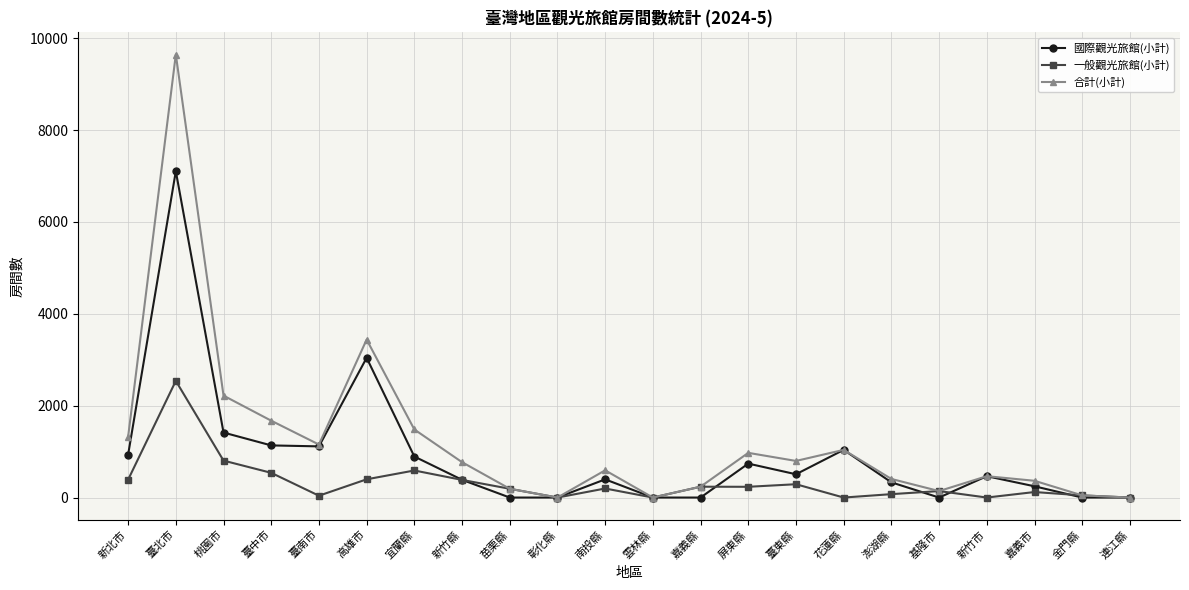

True or false: 一般觀光旅館(小計) has more than 1 interior local peaks.

True